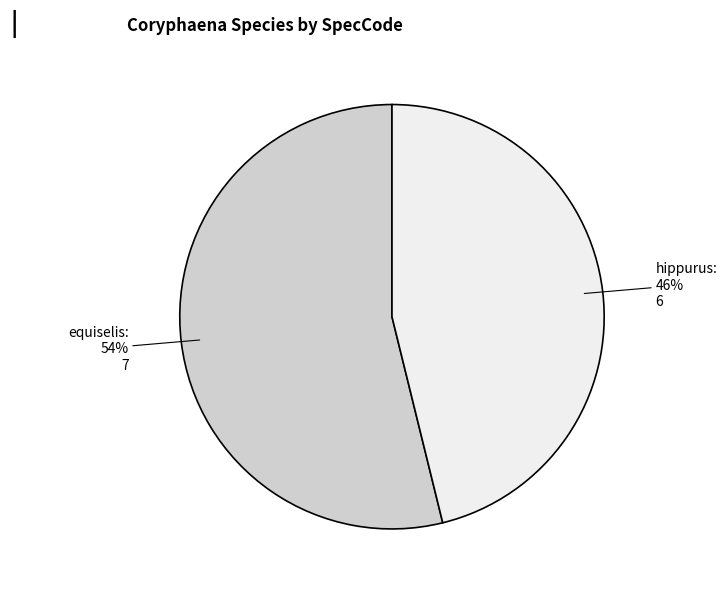

Do equiselis and hippurus together represent more than half of the pie?

Yes